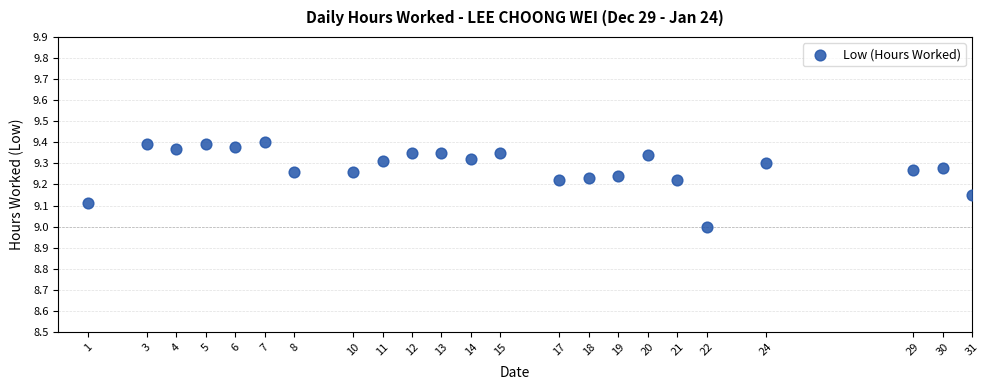

What is the range of Y values (max minus min)?

0.4